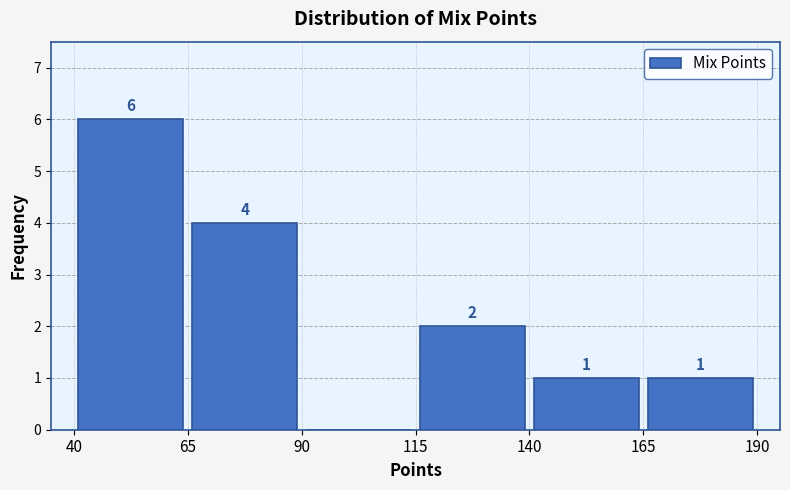

Which range on the x-axis has the tallest bar?

40 to 65